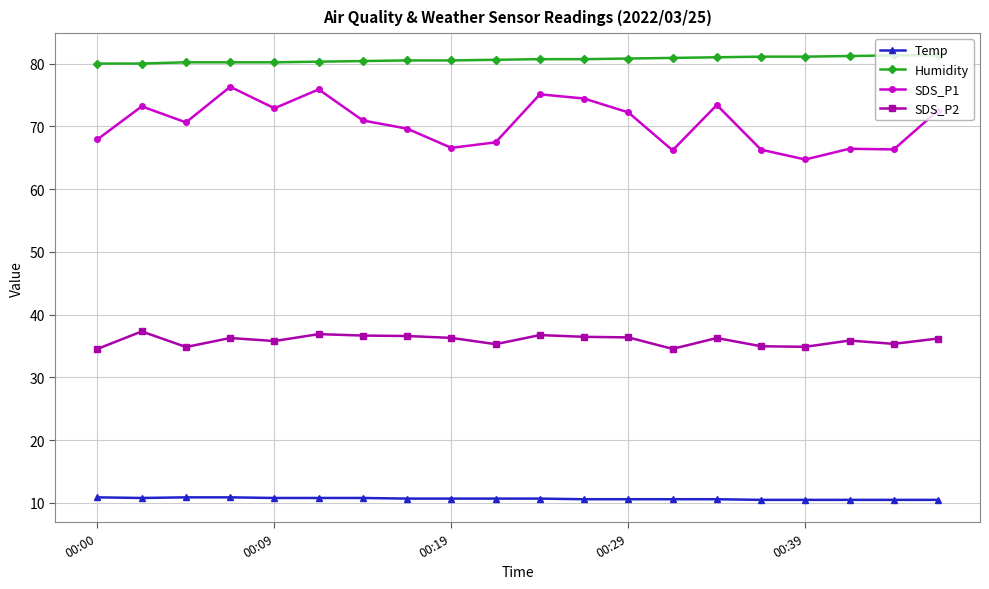

True or false: SDS_P2 and SDS_P1 intersect in this chart.

False